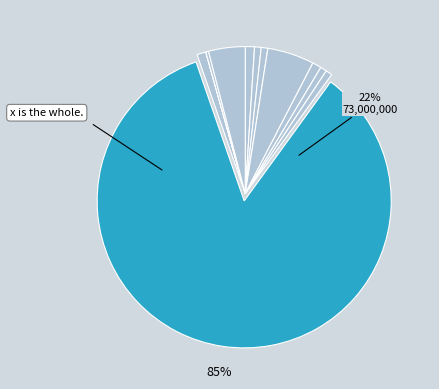

To the nearest percent, what portion does 9 represent?

1%